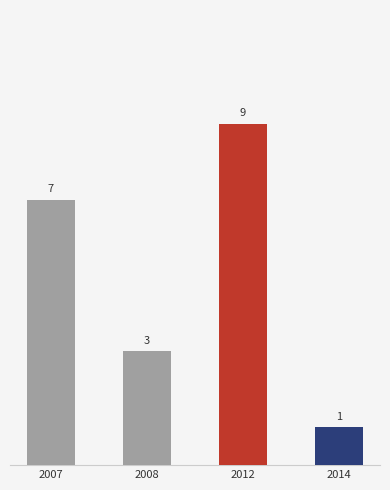

How many categories are shown in the chart?

4